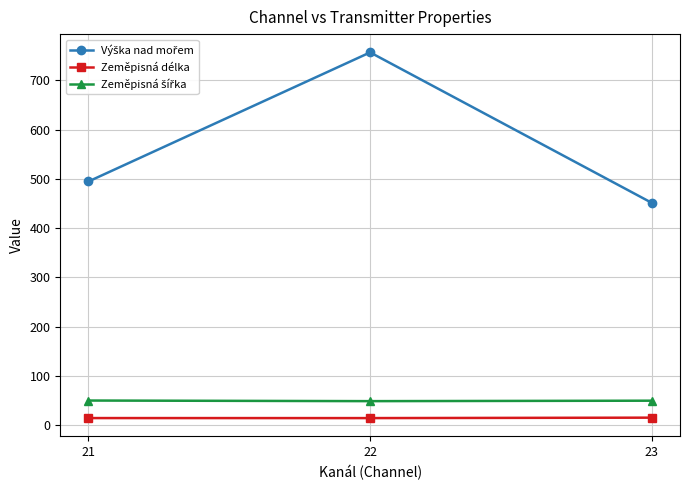

True or false: Zeměpisná délka has a value of 14.8 at 21.

True